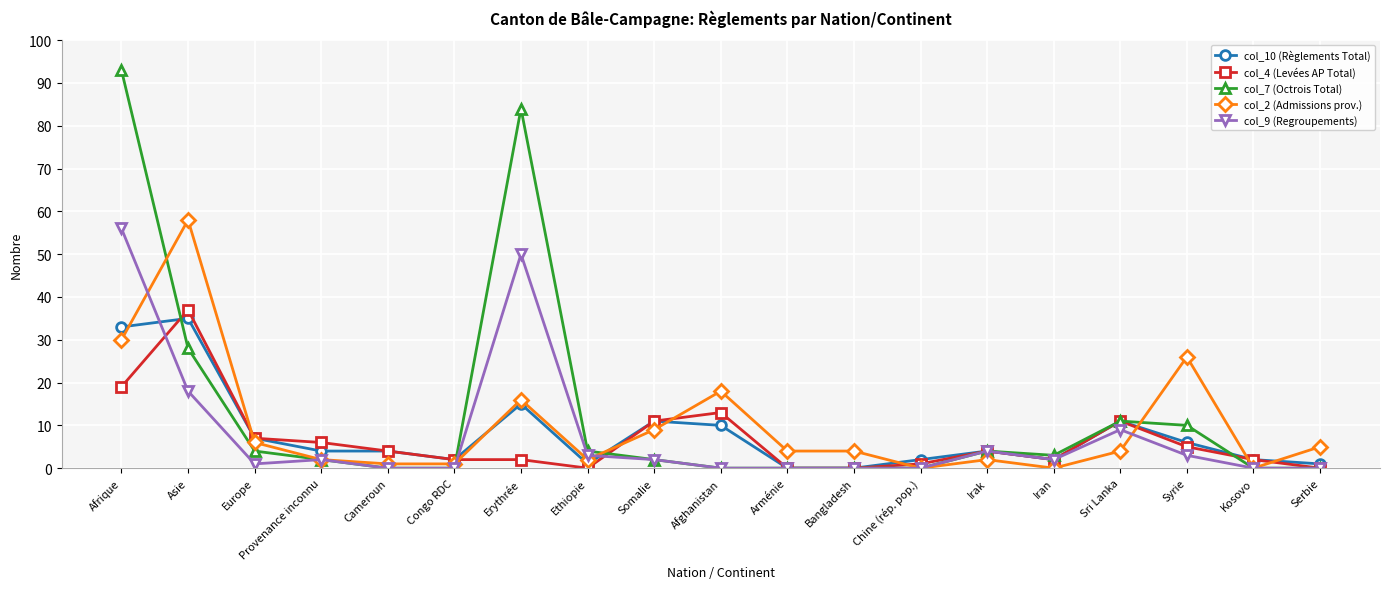

What is the difference between the col_9 (Regroupements) values at Erythrée and Congo RDC?

50